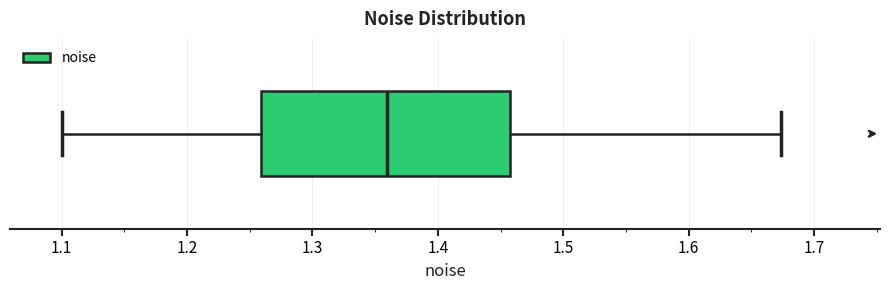

Where is the left edge of the box on the x-axis? The values are not printed on the chart, so give them approximately, as read against the axis.

1.26